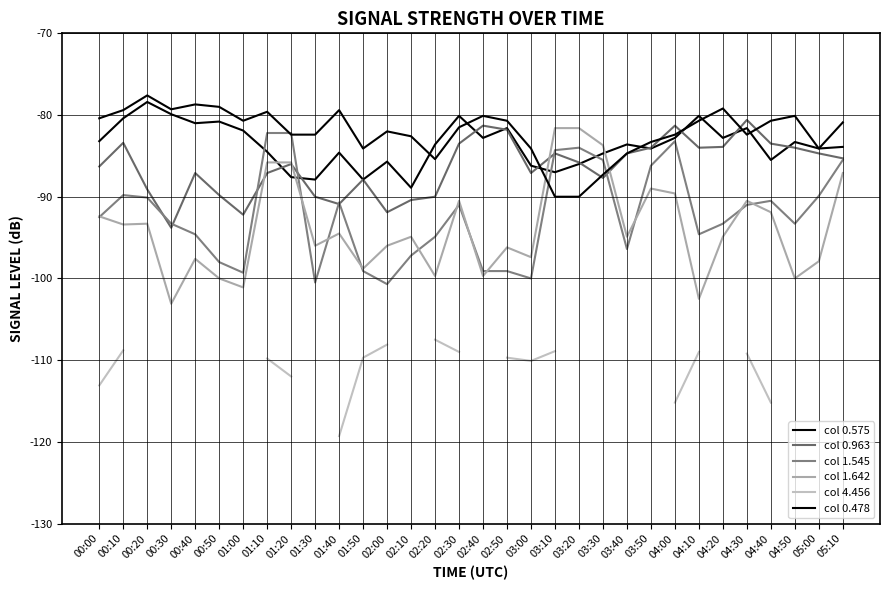

In col 0.478, how many points are lower than both neighbors (excluding endpoints)?

6